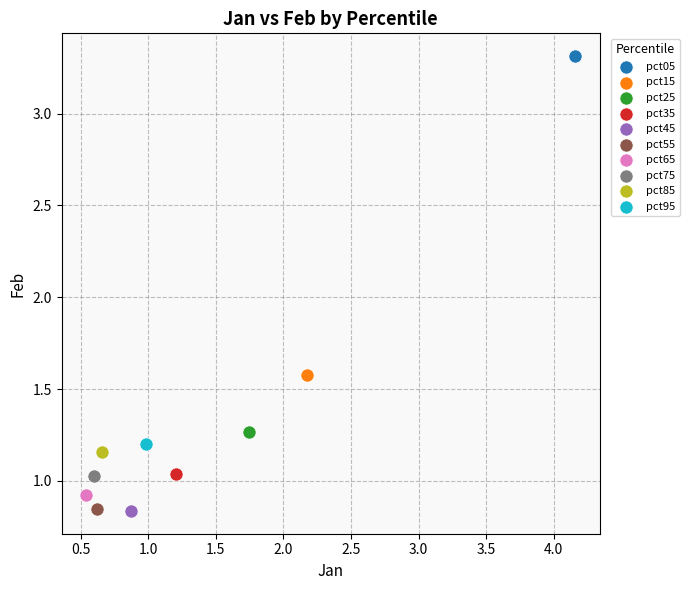

What are all the series names shown in the legend?

pct05, pct15, pct25, pct35, pct45, pct55, pct65, pct75, pct85, pct95